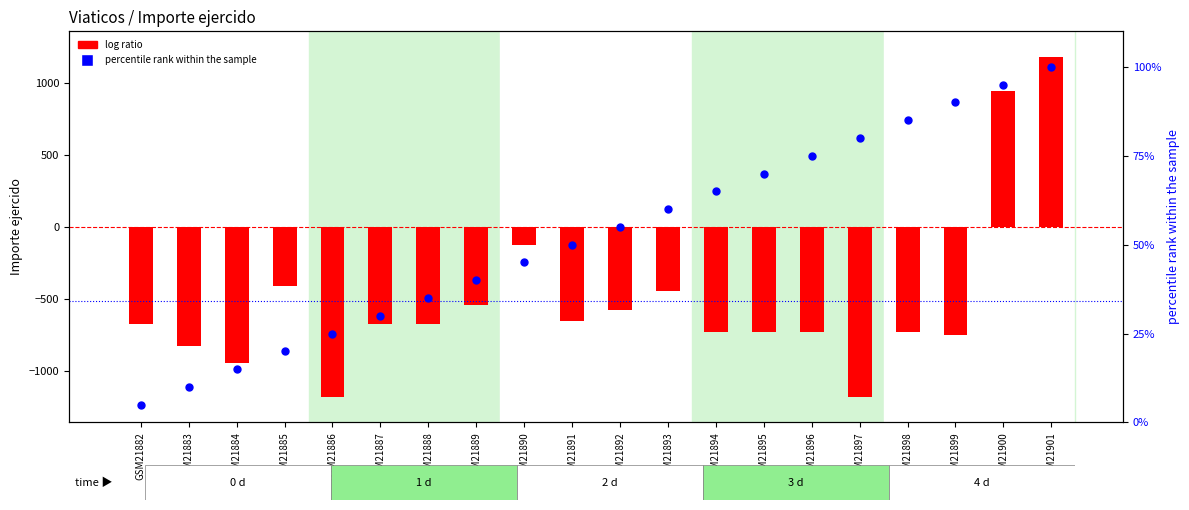

What are all the series names shown in the legend?

log ratio, percentile rank within the sample